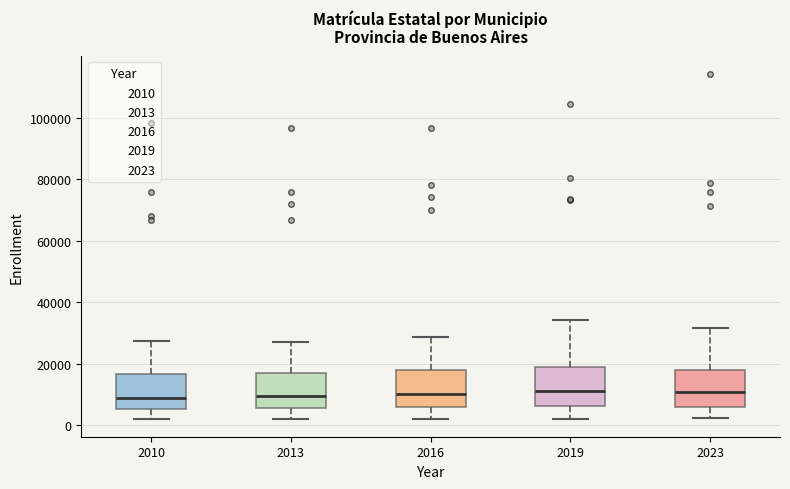

Reading left to right, transcribe this box plot: for each box, give where its median line is, the range the box spans, and where its two whiskers end, as read against the y-axis. The values are not printed on the chart, so give them approximately, as read against the axis.

2010: median 8000, box 6000 to 16000, whiskers 2000 to 28000
2013: median 10000, box 6000 to 18000, whiskers 2000 to 26000
2016: median 10000, box 6000 to 18000, whiskers 2000 to 28000
2019: median 12000, box 6000 to 18000, whiskers 2000 to 34000
2023: median 10000, box 6000 to 18000, whiskers 2000 to 32000